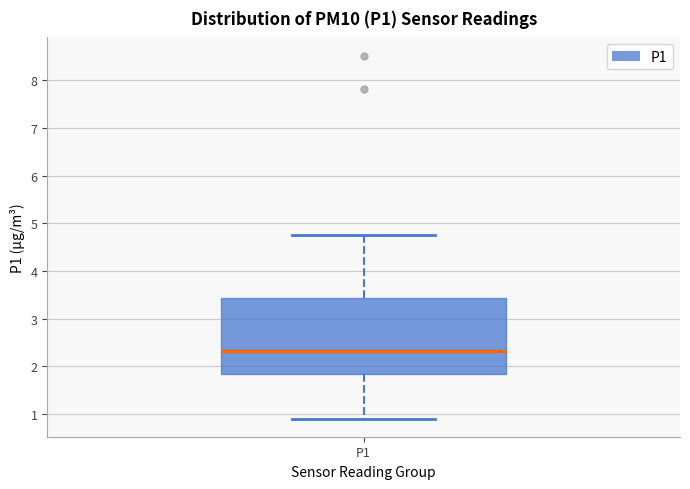

Read this box plot against the y-axis: the position of the median line, the range covered by the box, and the ends of both whiskers. The values are not printed on the chart, so give them approximately, as read against the axis.

median 2.3, box 1.8 to 3.4, whiskers 0.9 to 4.8